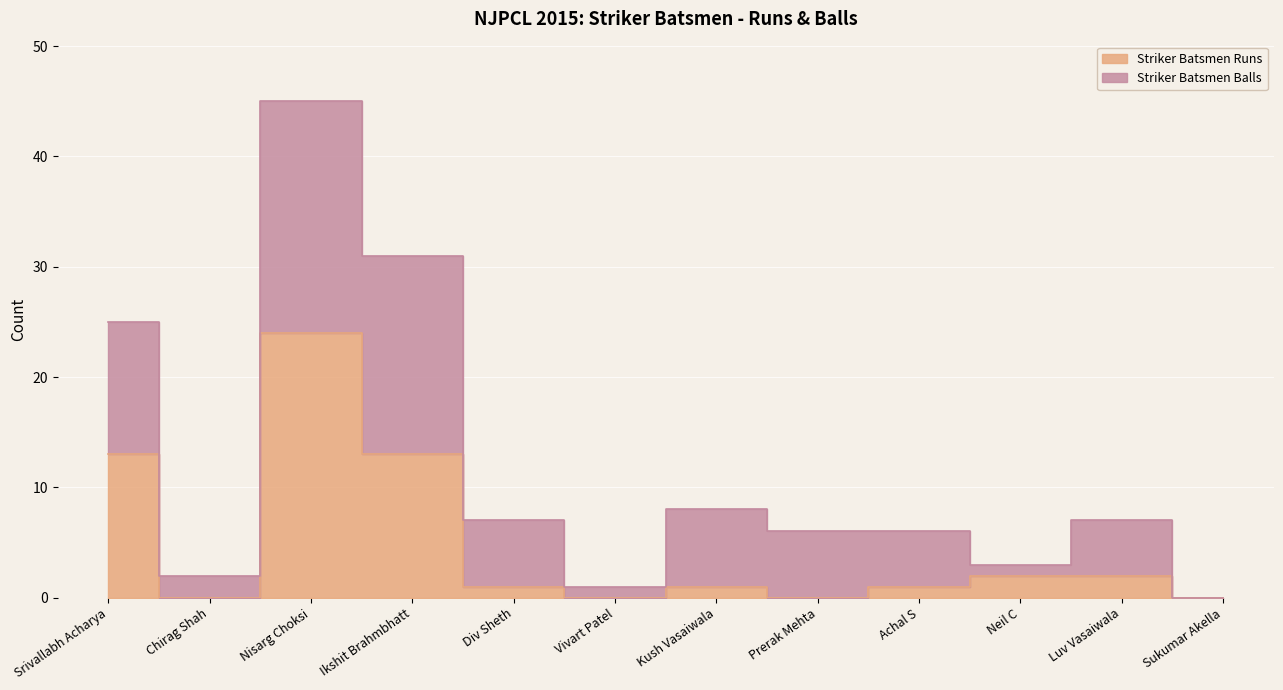

How many data points are less than 1?

4